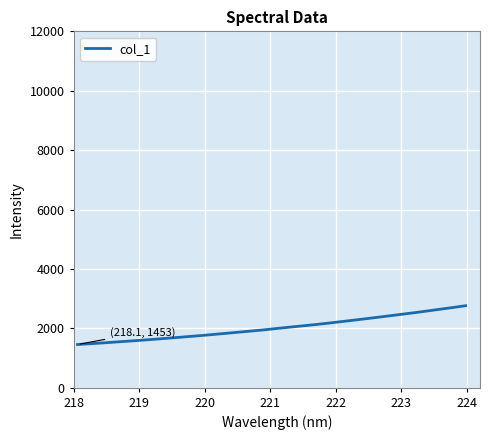

What is the maximum value shown in the chart?

2760.2